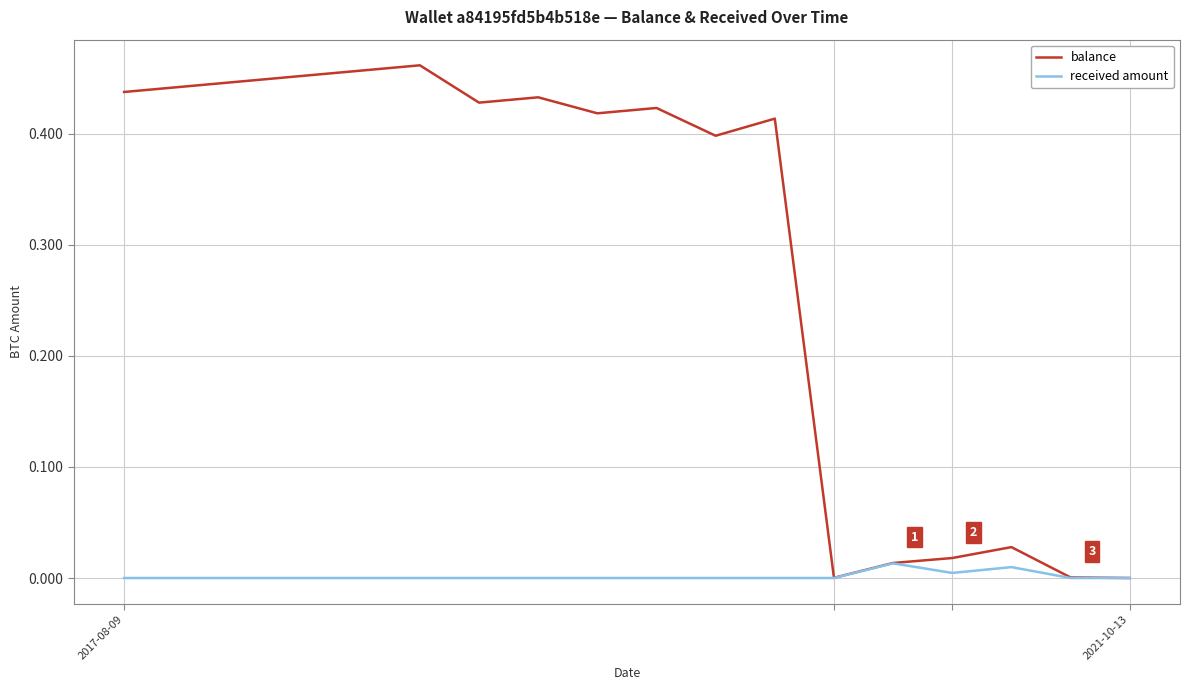

Which series has the largest total across all categories?

balance